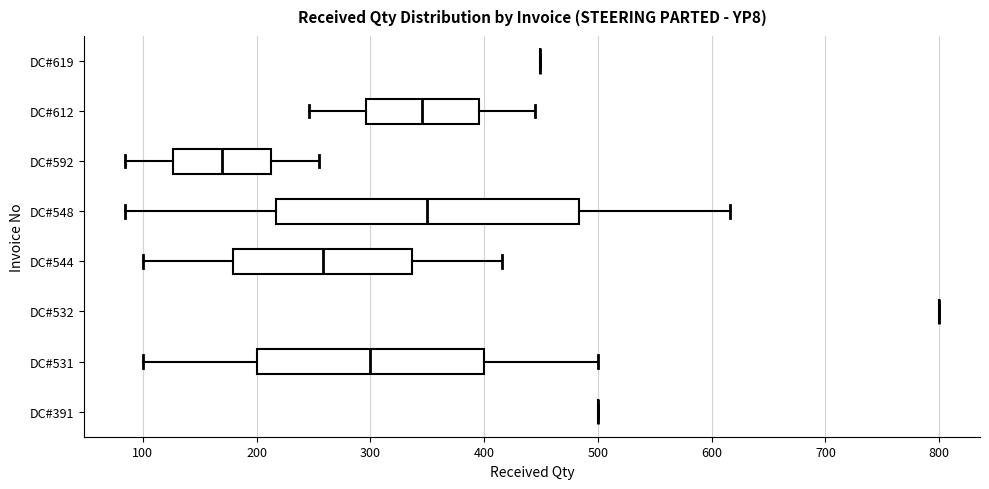

Reading bottom to top, transcribe this box plot: for each box, give where its median line is, the range the box spans, and where its two whiskers end, as read against the x-axis. The values are not printed on the chart, so give them approximately, as read against the axis.

DC#391: box collapsed to a line at 500, whiskers 500 to 500
DC#531: median 300, box 200 to 400, whiskers 100 to 500
DC#532: box collapsed to a line at 800, whiskers 800 to 800
DC#544: median 260, box 180 to 340, whiskers 100 to 420
DC#548: median 350, box 220 to 480, whiskers 80 to 620
DC#592: median 170, box 130 to 210, whiskers 80 to 260
DC#612: median 350, box 300 to 400, whiskers 250 to 450
DC#619: box collapsed to a line at 450, whiskers 450 to 450